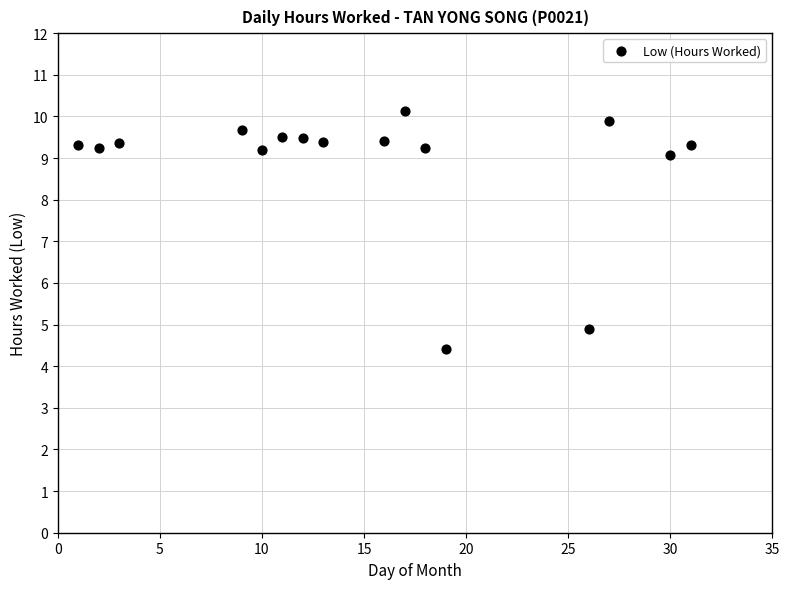

What is the range of X values (max minus min)?

30.0